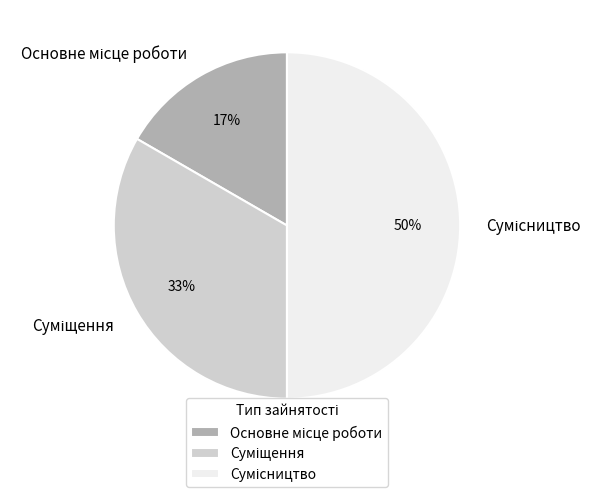

To the nearest percent, what is the average slice percentage?

33%